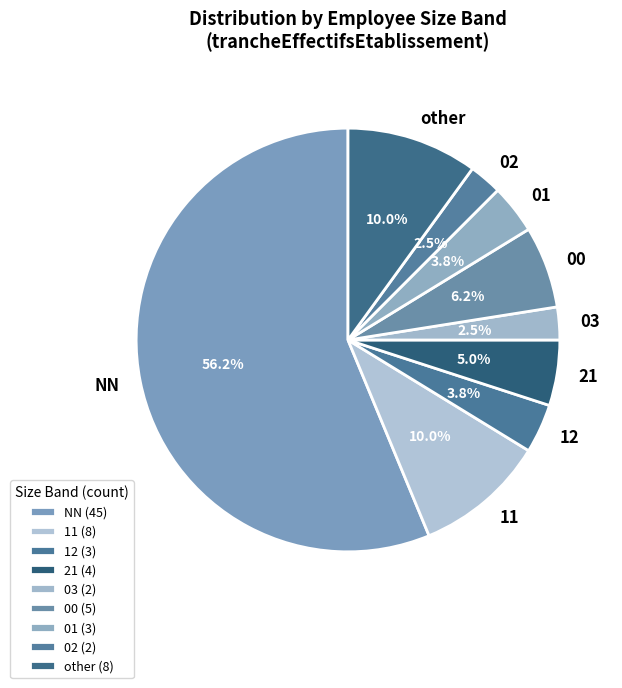

To the nearest percent, what portion does 01 represent?

4%